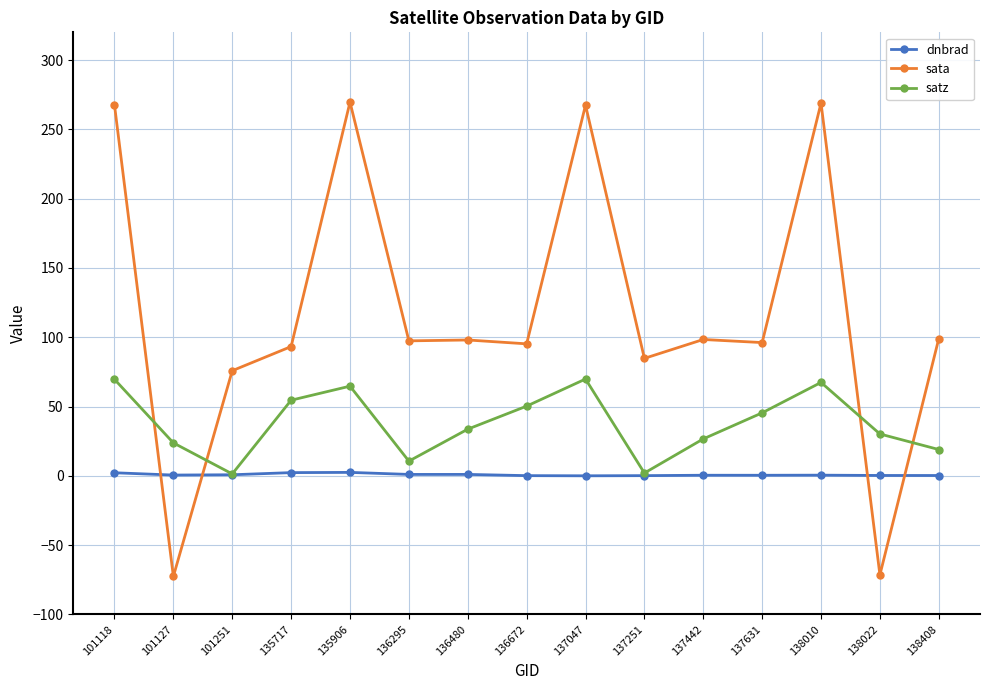

Rank the series by their maximum value, from lowest to highest.

dnbrad, satz, sata